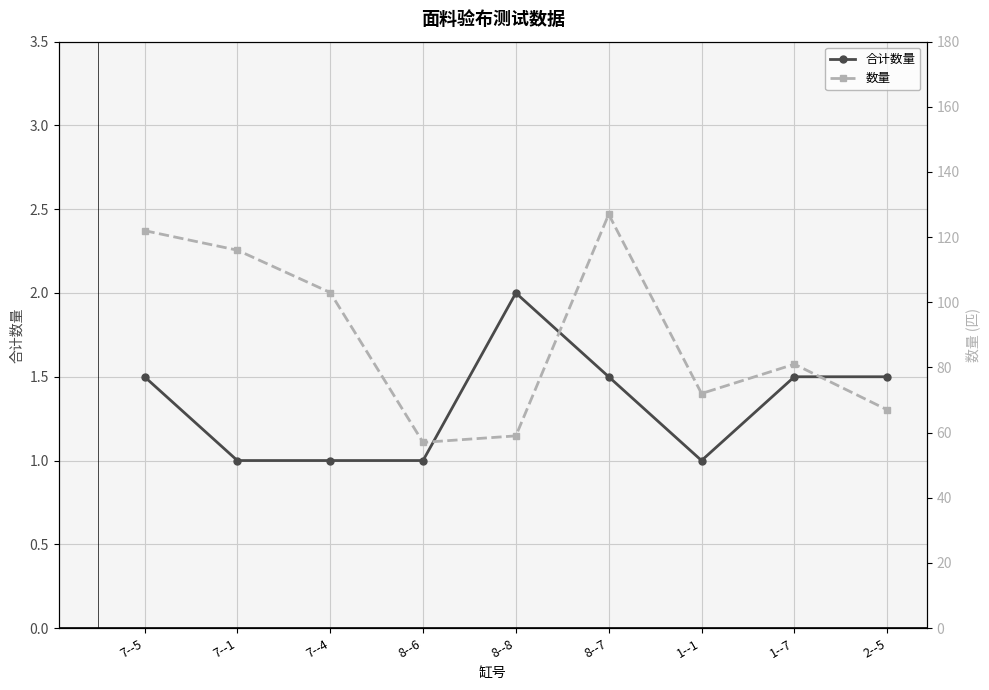

Which series has the largest total across all categories?

数量